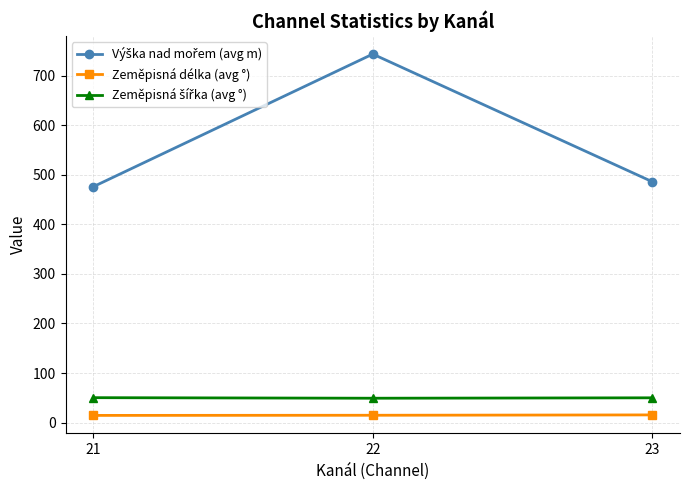

Does the chart display data point markers on the line(s)?

Yes